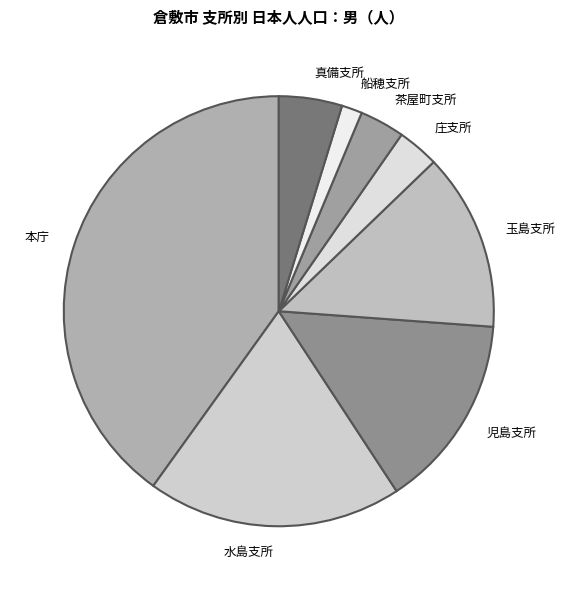

Is the sum of 真備支所 and 児島支所 greater than half?

No